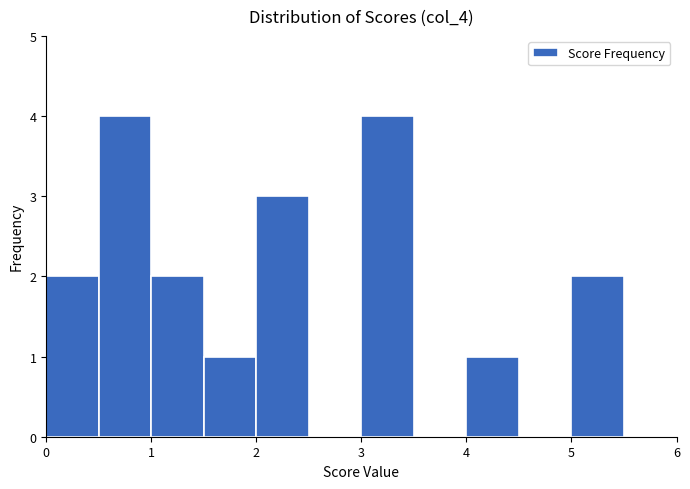

Reading left to right, list every bar in this chart as the range it spans on the x-axis followed by its height. The values are not printed on the chart, so give them approximately, as read against the axis.

0.0 to 0.5: 2
0.5 to 1.0: 4
1.0 to 1.5: 2
1.5 to 2.0: 1
2.0 to 2.5: 3
2.5 to 3.0: 0
3.0 to 3.5: 4
3.5 to 4.0: 0
4.0 to 4.5: 1
4.5 to 5.0: 0
5.0 to 5.5: 2
5.5 to 6.0: 0